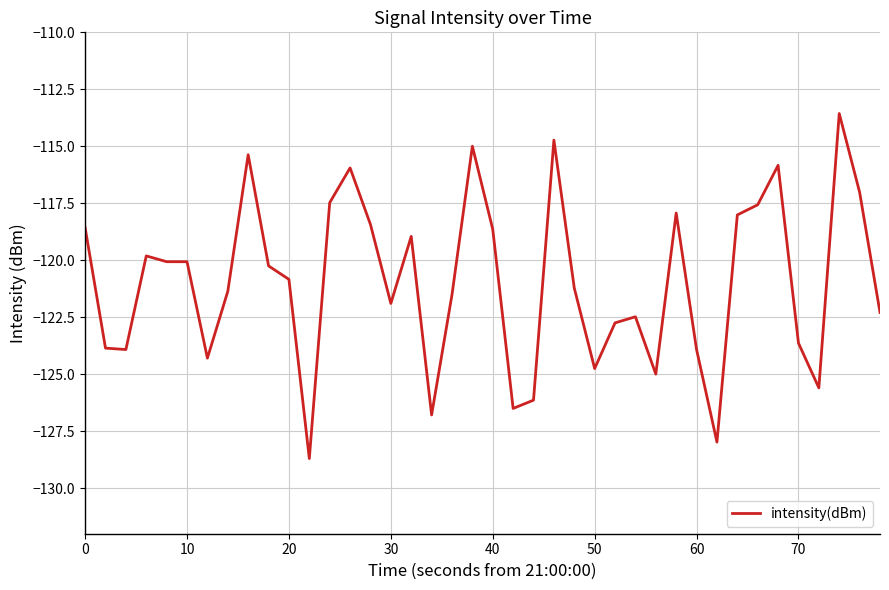

What is the smallest value displayed?

-128.7